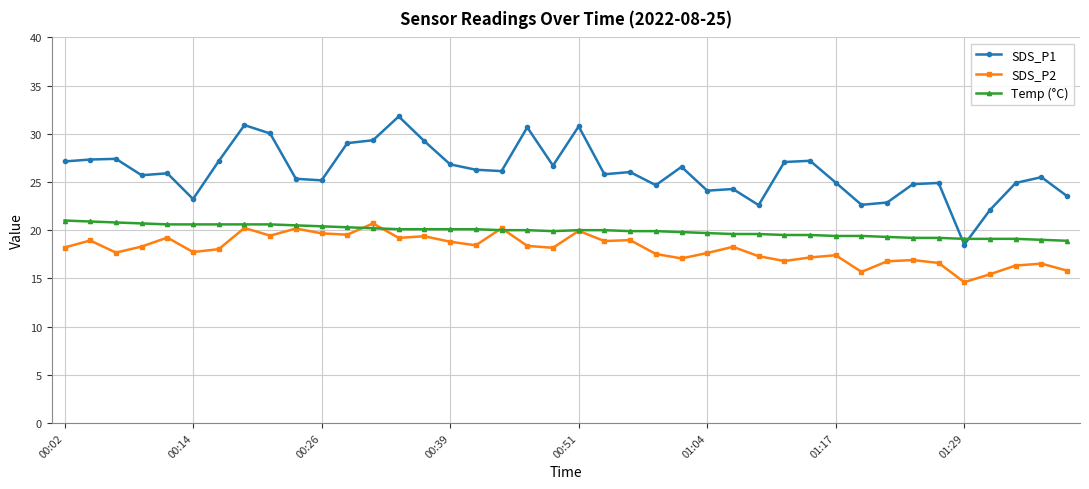

True or false: SDS_P2 has more than 2 points higher than both neighbors.

True